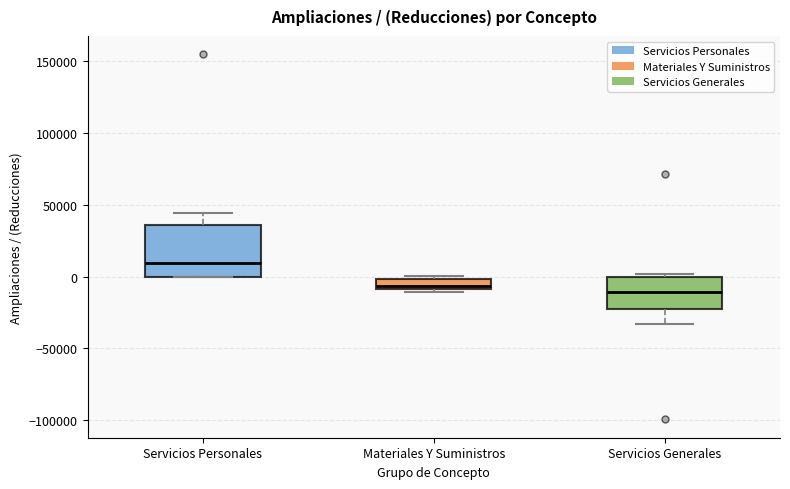

Comparing the boxes themselves (not the whiskers), which one is the tallest?

Servicios Personales